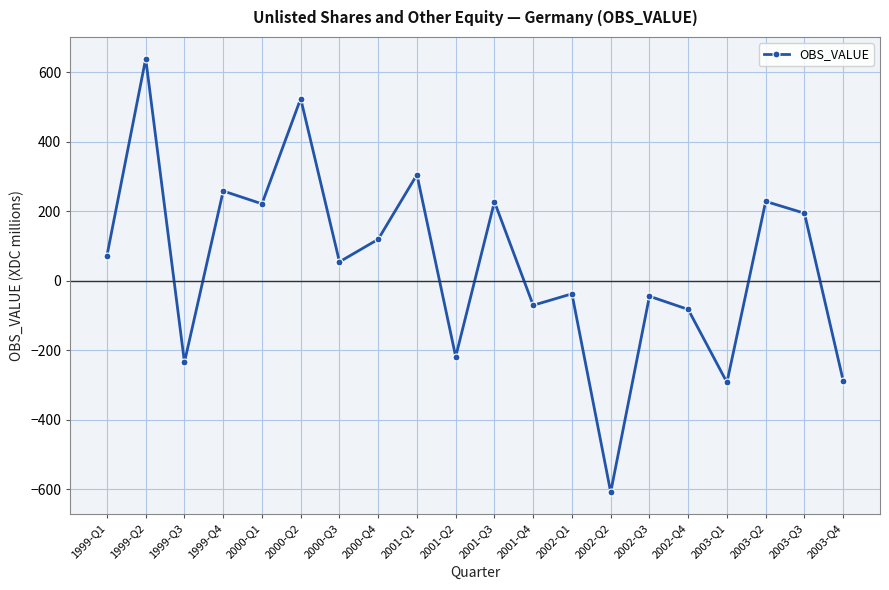

How many interior local peaks (higher than both neighbors) does the data have?

8